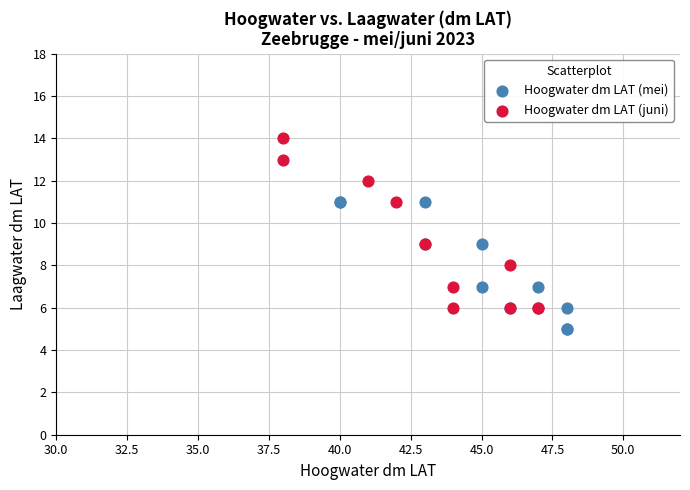

What are all the series names shown in the legend?

Hoogwater dm LAT (mei), Hoogwater dm LAT (juni)